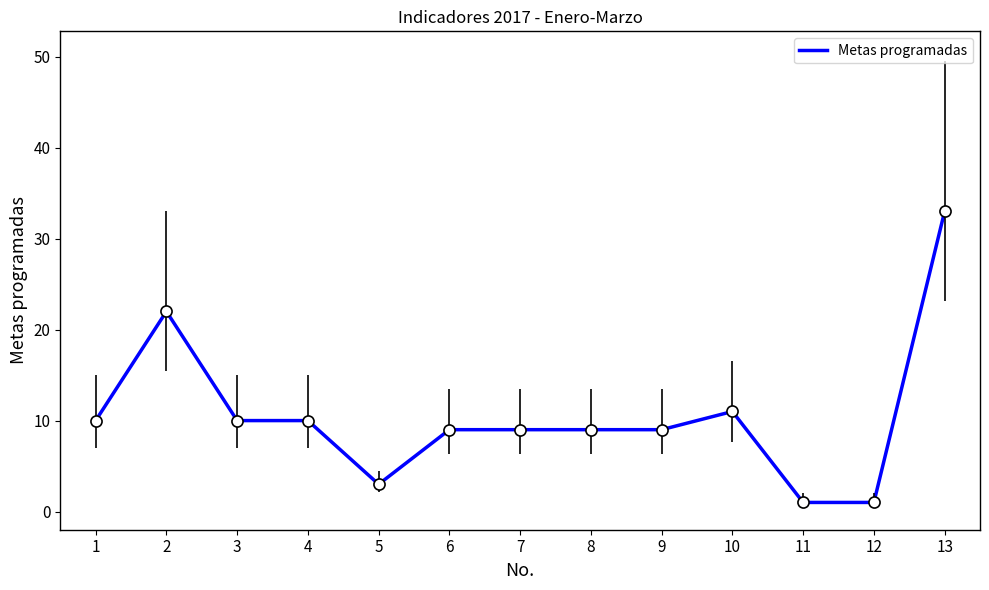

What is the difference between the maximum and minimum values?

32